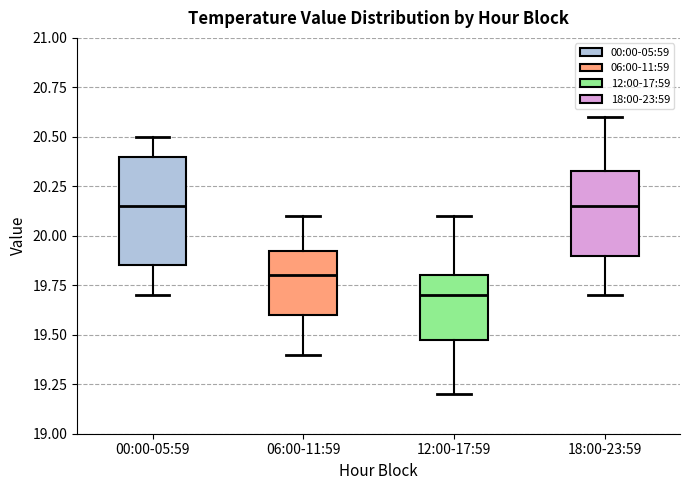

Where is the lower edge of the box for 12:00-17:59 on the y-axis? The values are not printed on the chart, so give them approximately, as read against the axis.

19.50